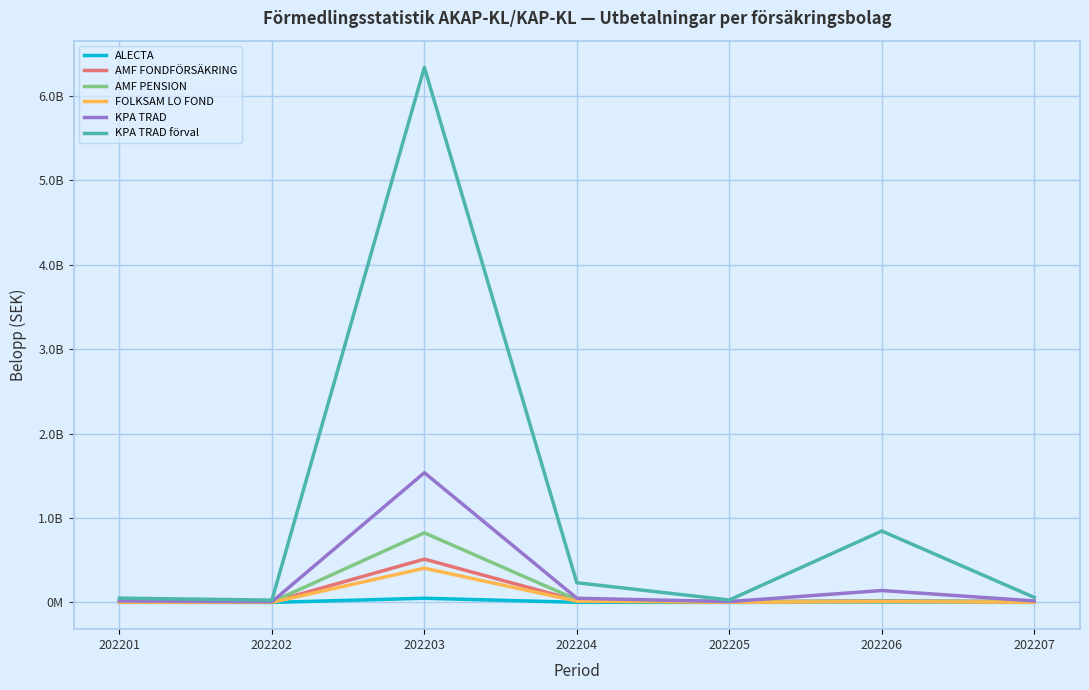

Rank the series by their maximum value, from highest to lowest.

KPA TRAD förval, KPA TRAD, AMF PENSION, AMF FONDFÖRSÄKRING, FOLKSAM LO FOND, ALECTA